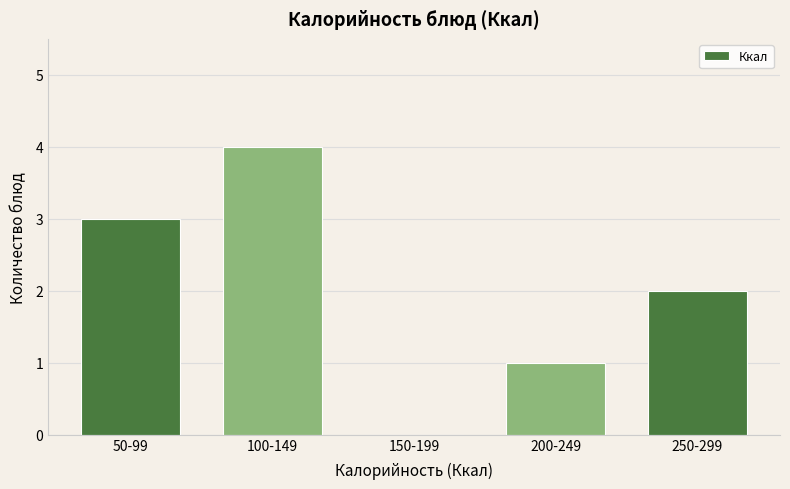

Reading left to right, transcribe all the data shown in this chart.

50-99=3	100-149=4	150-199=0	200-249=1	250-299=2